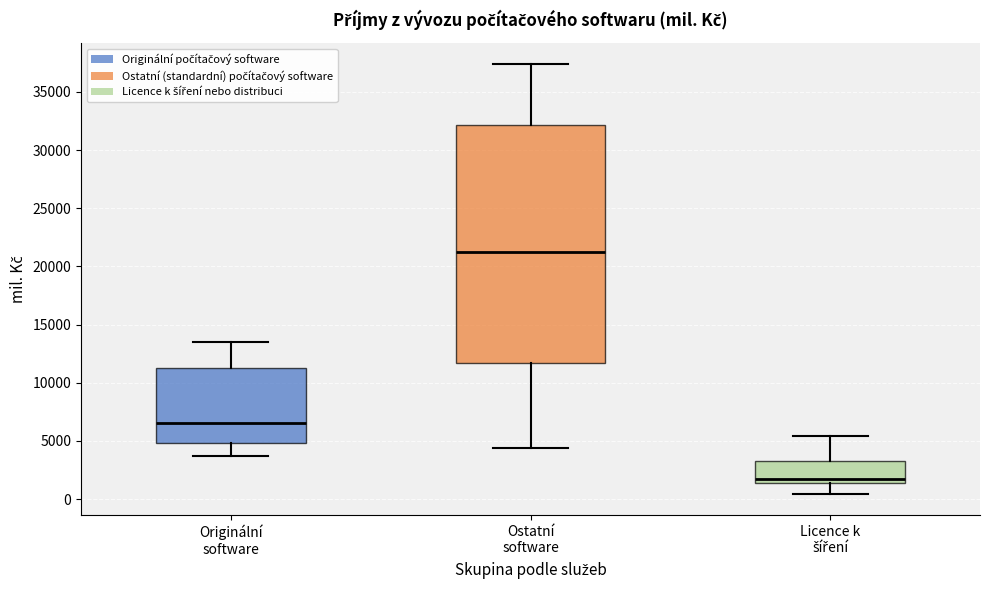

Where is the lower edge of the box for Licence k šíření on the y-axis? The values are not printed on the chart, so give them approximately, as read against the axis.

1500